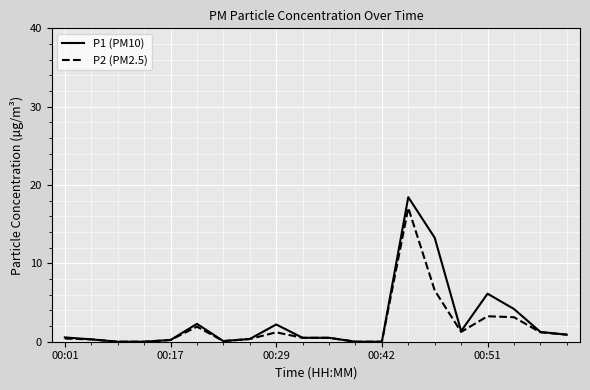

Which series has the widest spread of values?

P1 (PM10)